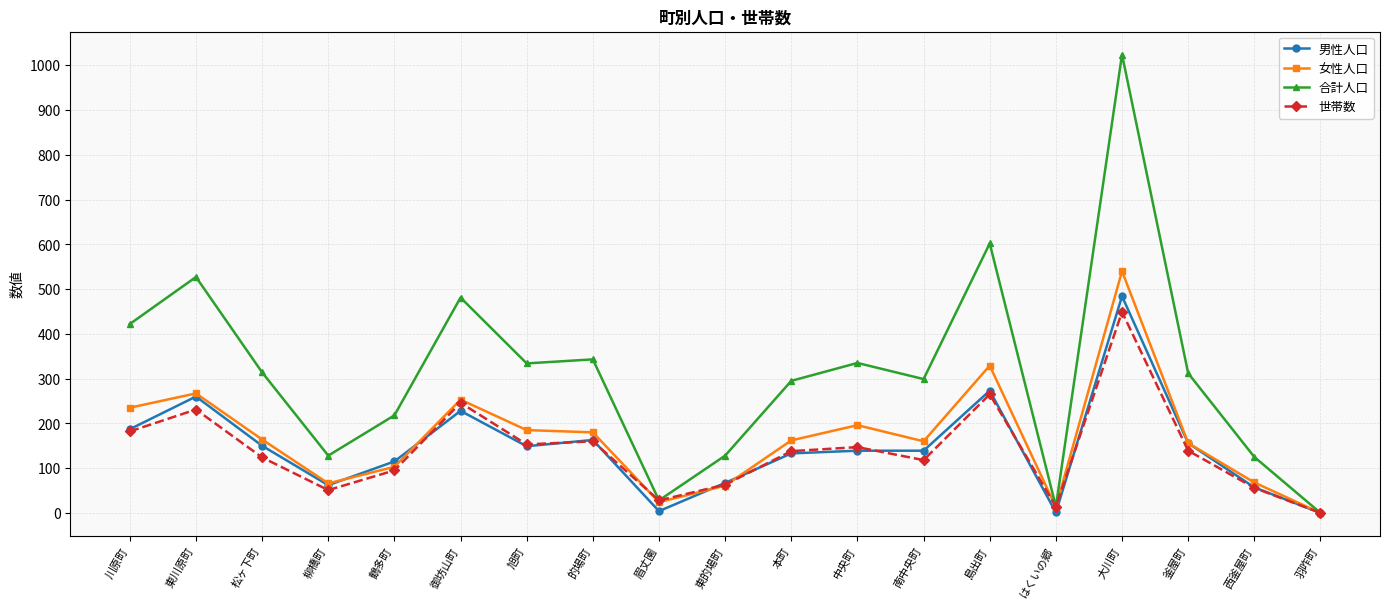

At how many categories does at least one series exceed 183?

13